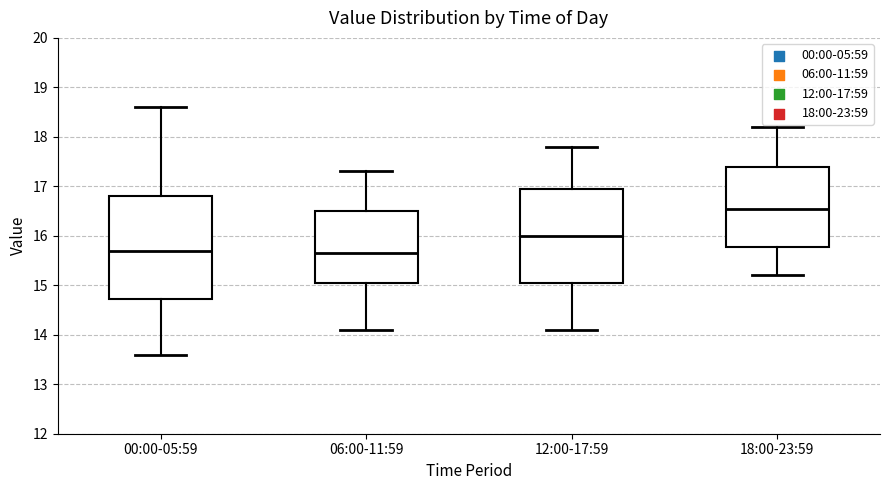

Which box has the highest median line?

18:00-23:59